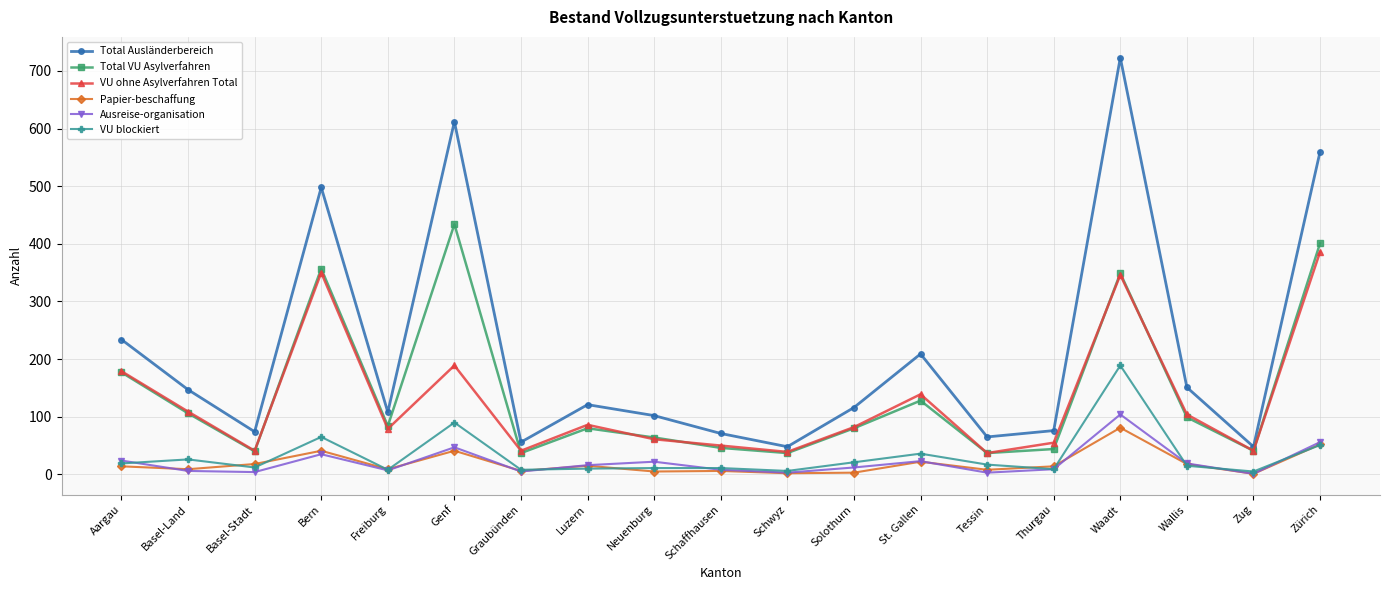

Count the number of data series in this chart.

6